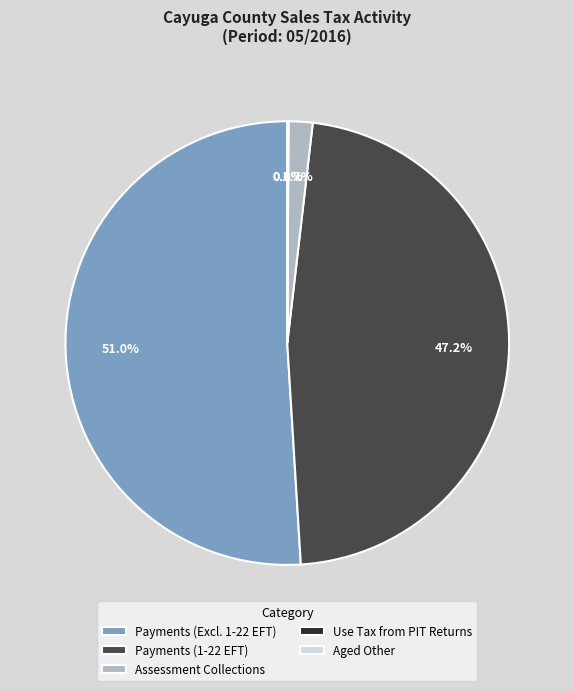

What is the majority slice?

Payments (Excl. 1-22 EFT)